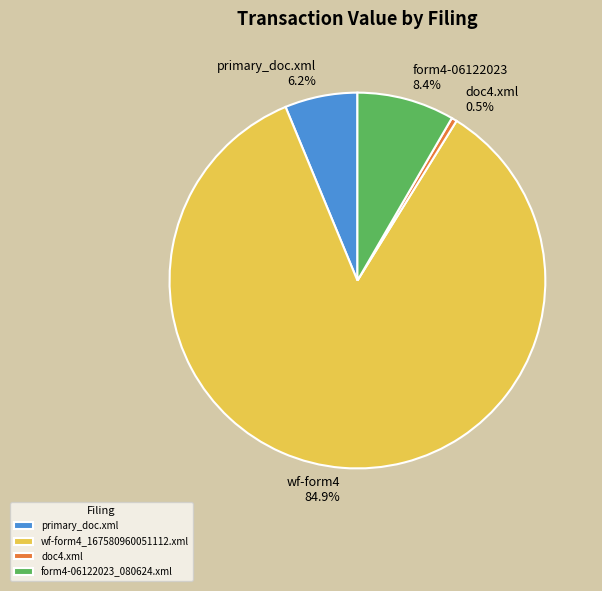

To the nearest percent, what is the difference between the largest and smallest slice percentages?

84%